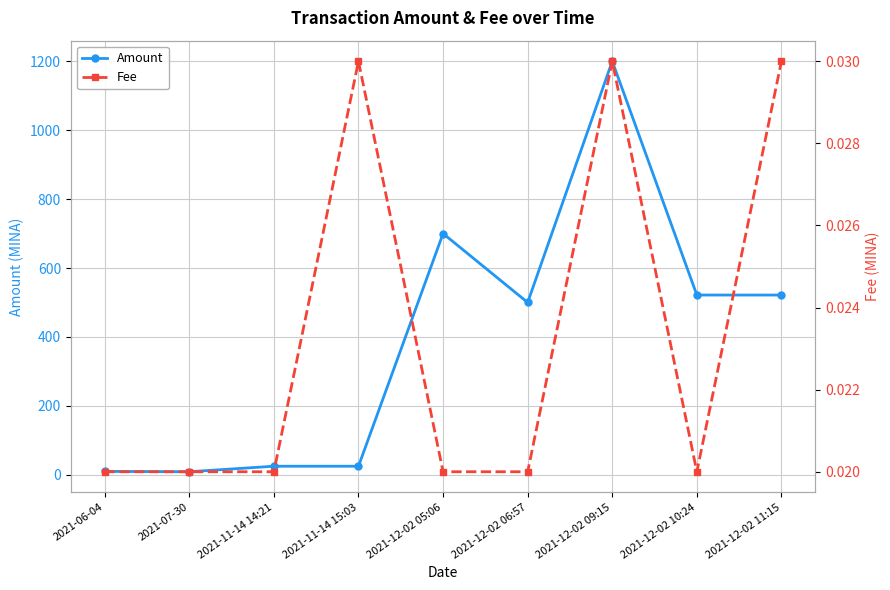

Is it true that Amount equals 9.0 at 2021-07-30?

True